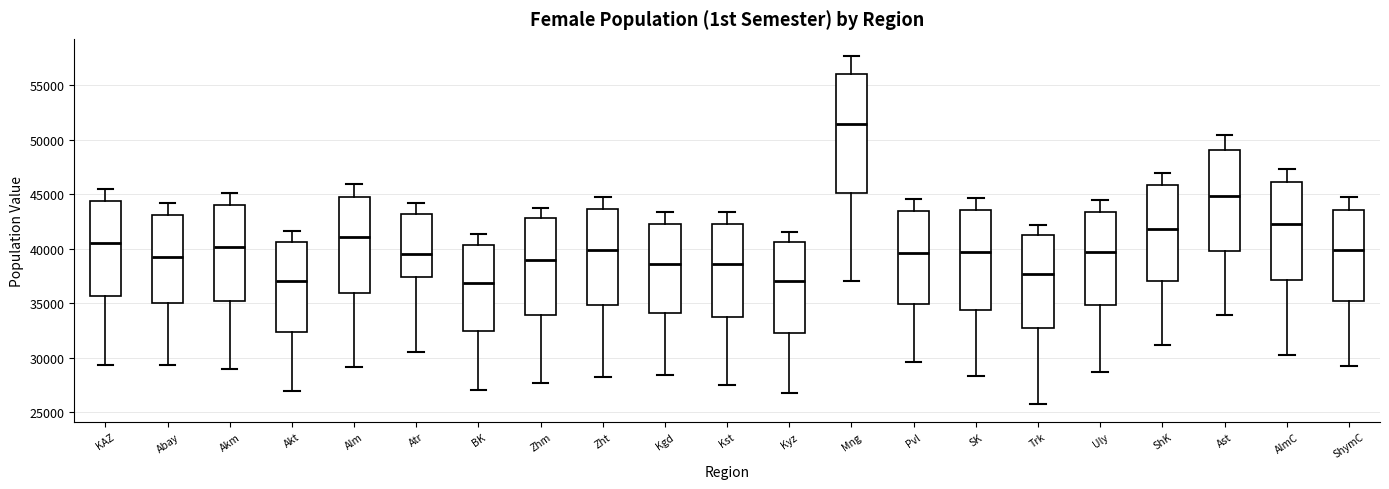

Where does the upper whisker of the box for Akm end on the y-axis? The values are not printed on the chart, so give them approximately, as read against the axis.

45000